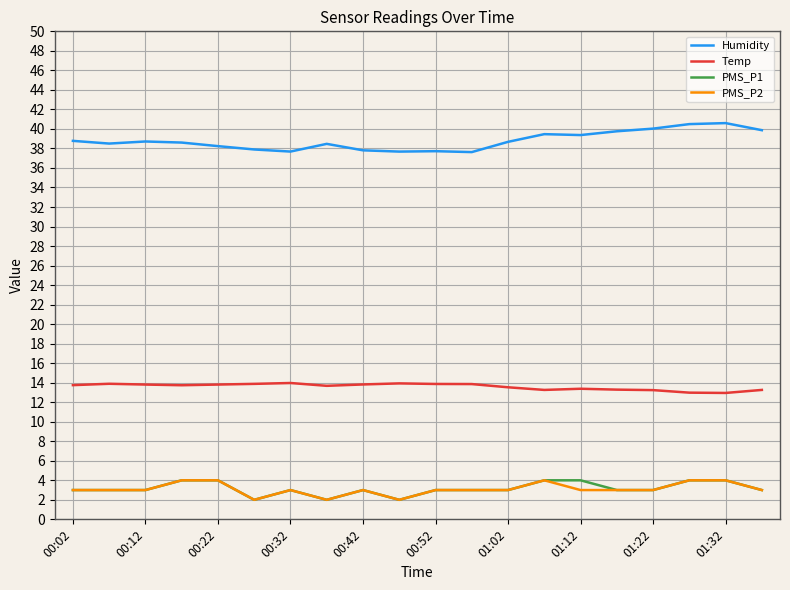

What is the greatest value displayed?

40.6